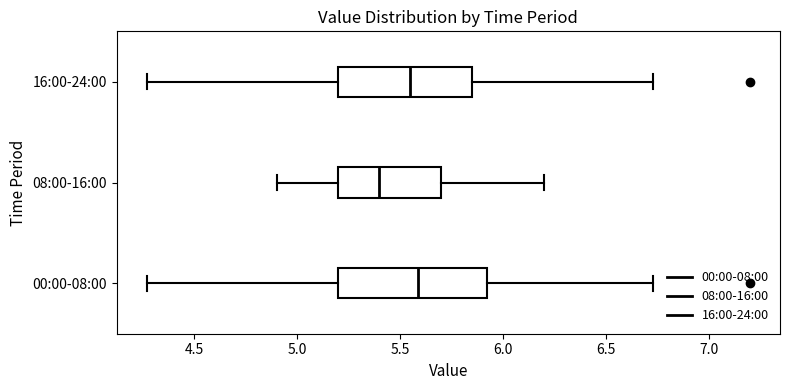

Which box has the furthest to the left median line?

08:00-16:00